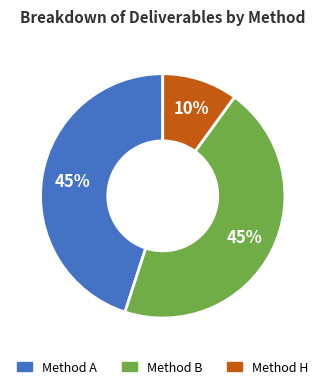

How many segments does this pie chart have?

3